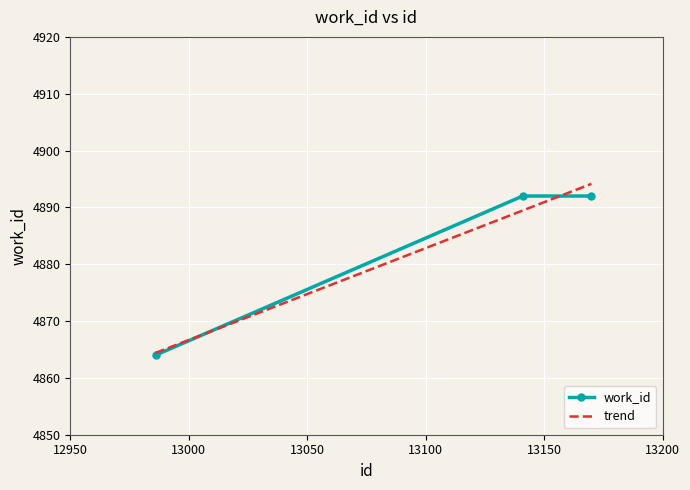

What is the minimum value shown in the chart?

4864